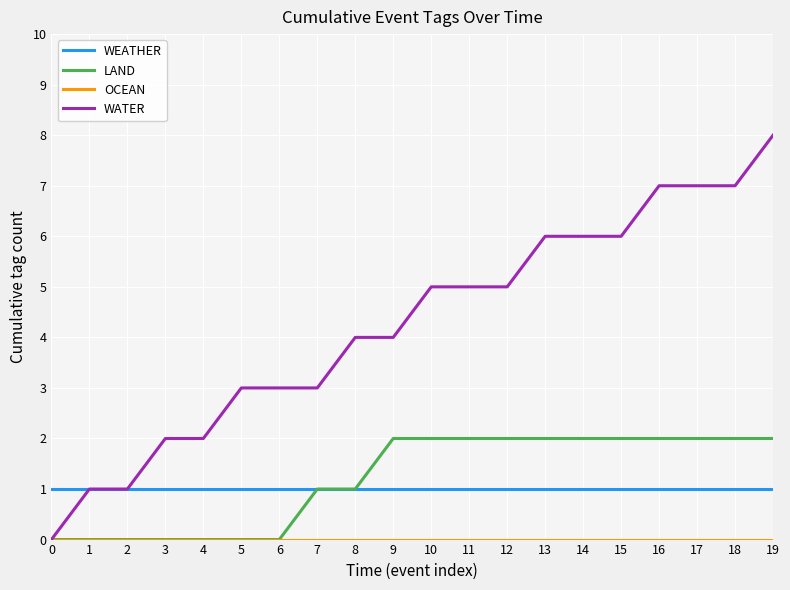

The WEATHER series shows 2 at 12. True or false?

False